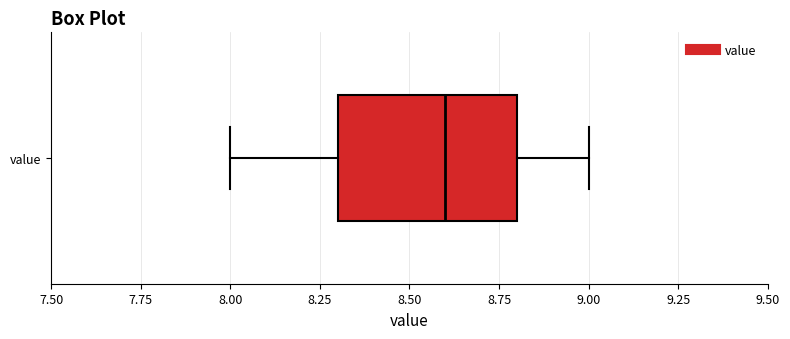

Transcribe this box plot: give where the median line is, the range the box spans, and where the two whiskers end, as read against the x-axis. The values are not printed on the chart, so give them approximately, as read against the axis.

median 8.6, box 8.3 to 8.8, whiskers 8.0 to 9.0